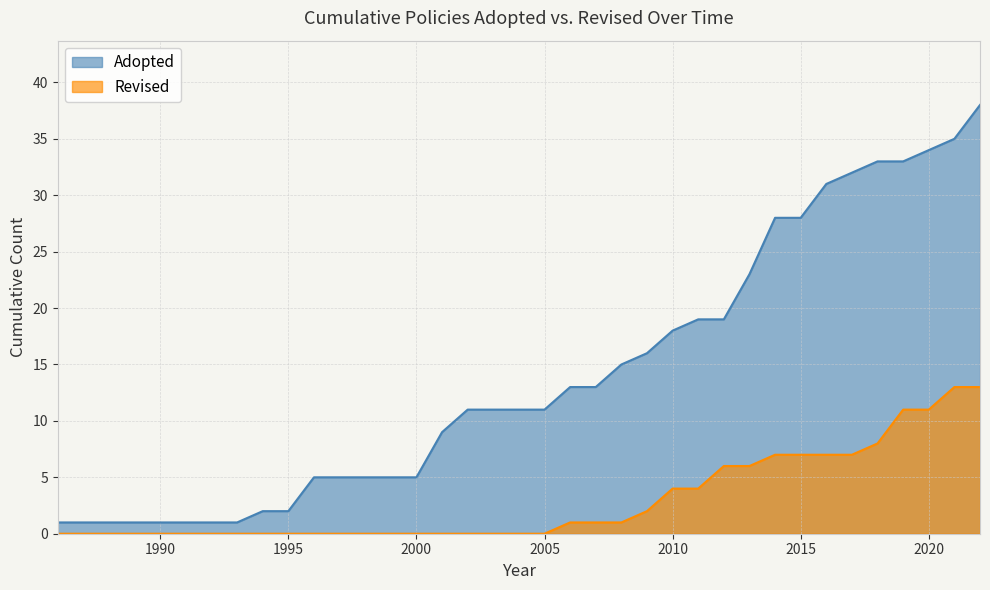

Which series has the largest range (max minus min)?

Adopted